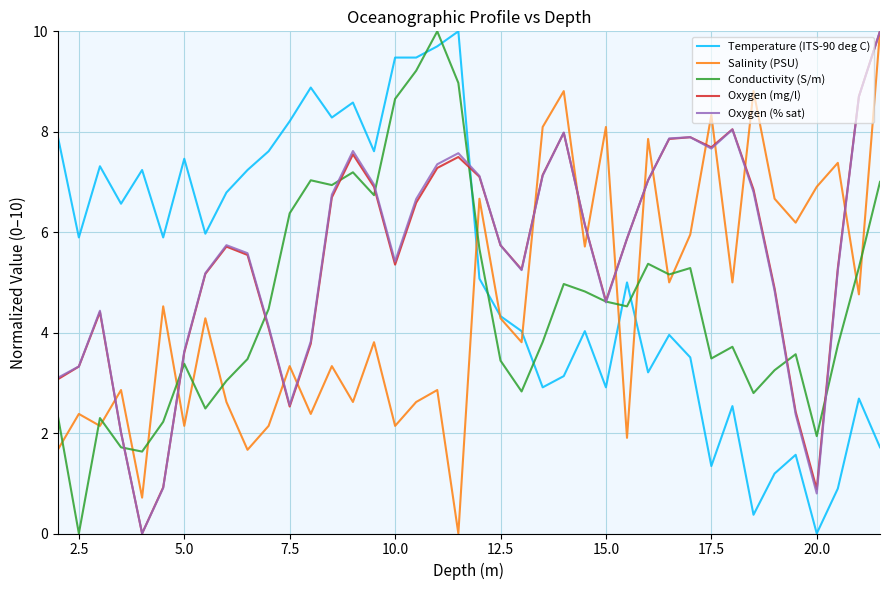

What is the maximum value shown in the chart?

10.0